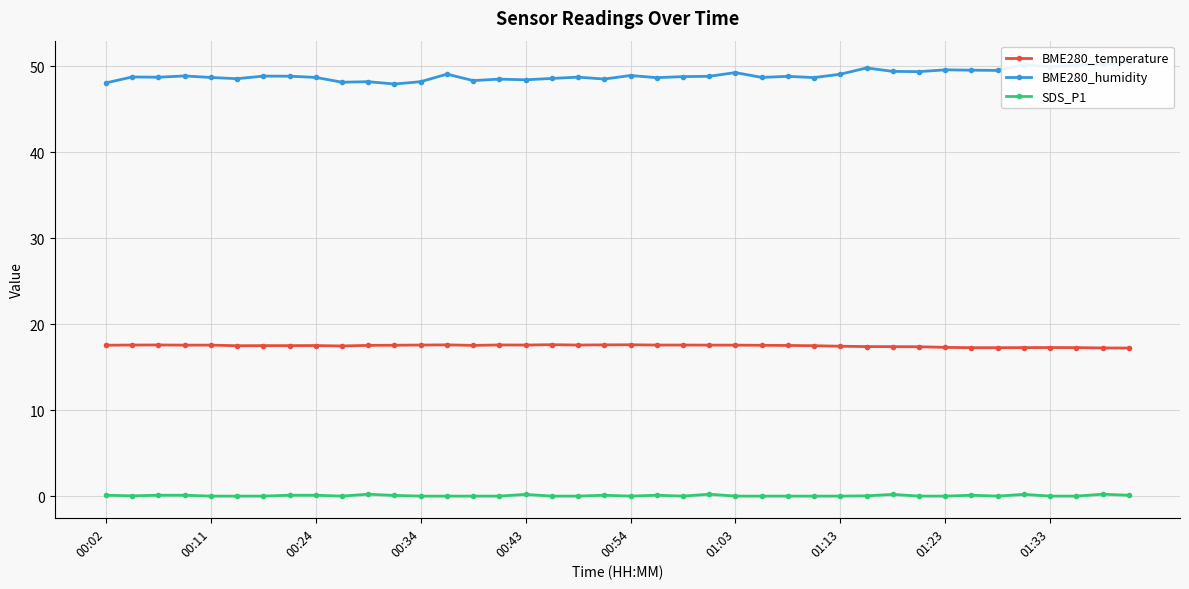

How many lines are shown in the chart?

3